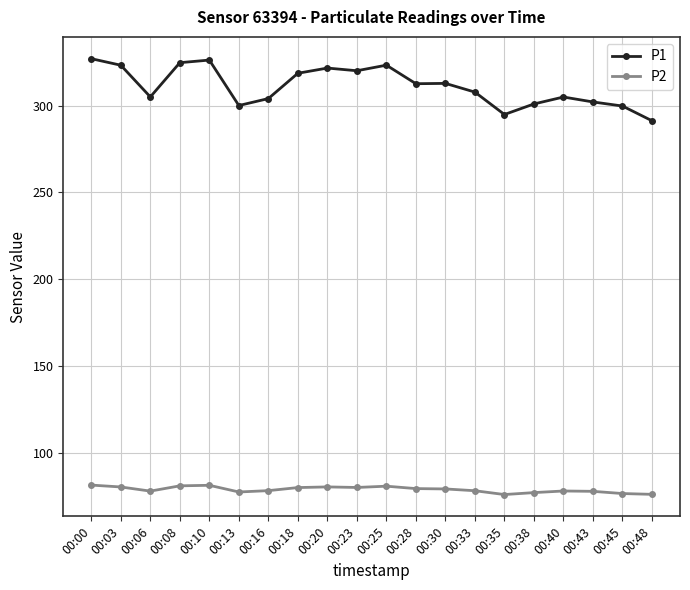

In P1, how many points are higher than both neighbors (excluding endpoints)?

5